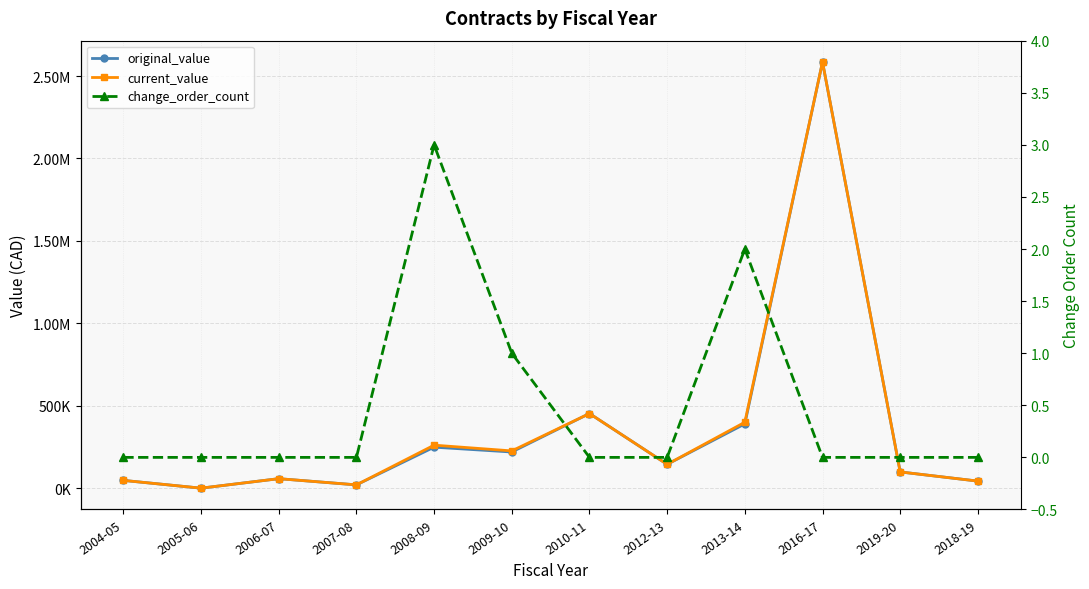

At 2006-07, list the series in order from largest to smallest.

original_value, current_value, change_order_count